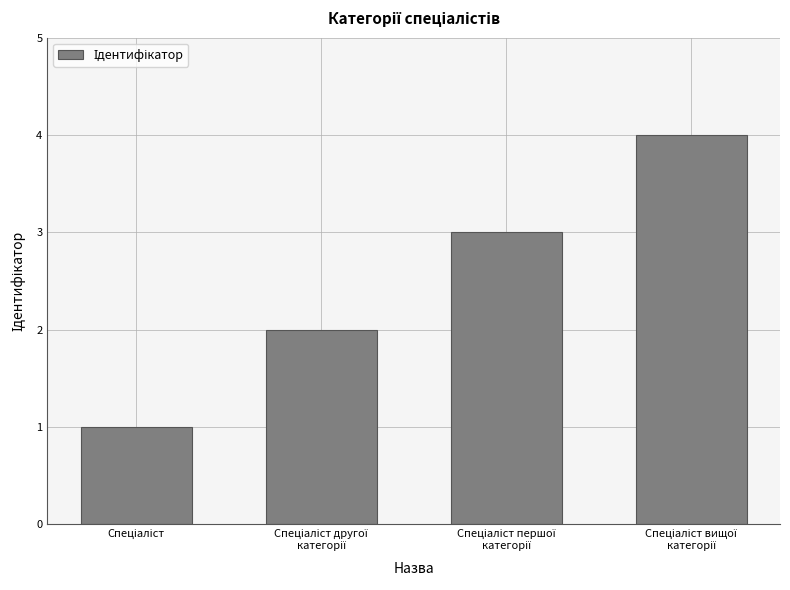

How many data points are less than 3?

2